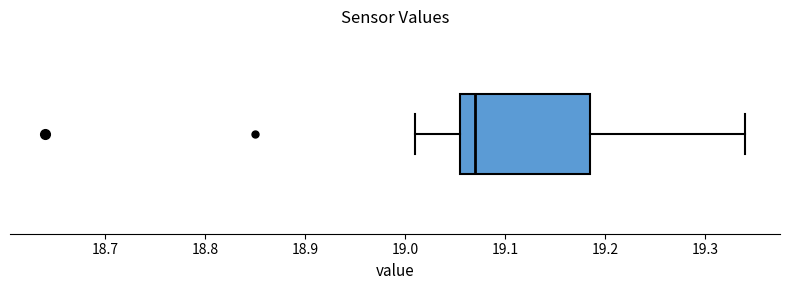

Transcribe this box plot: give where the median line is, the range the box spans, and where the two whiskers end, as read against the x-axis. The values are not printed on the chart, so give them approximately, as read against the axis.

median 19.07, box 19.06 to 19.19, whiskers 19.01 to 19.34